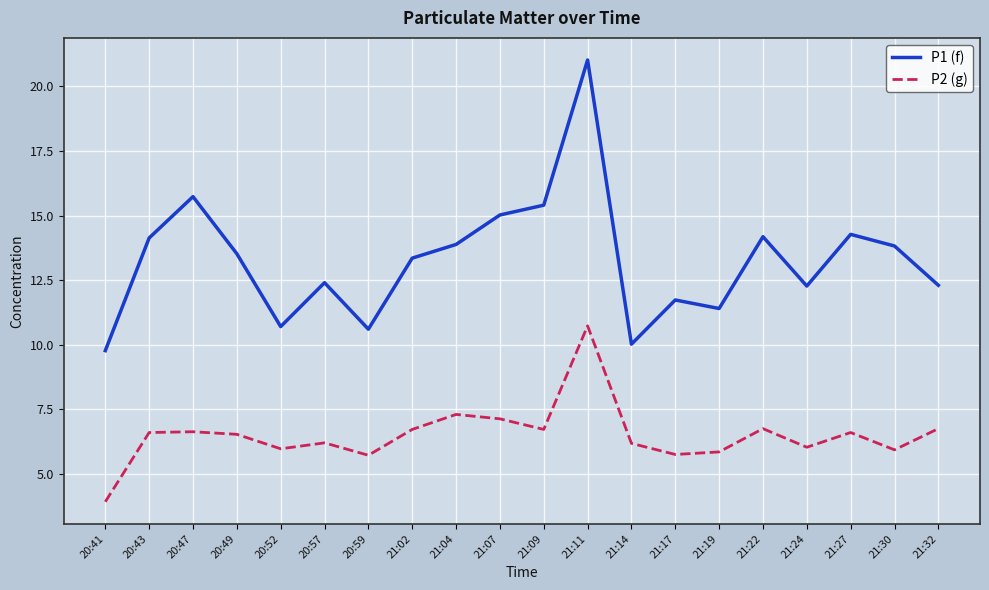

What position from the right is 20:43?

19